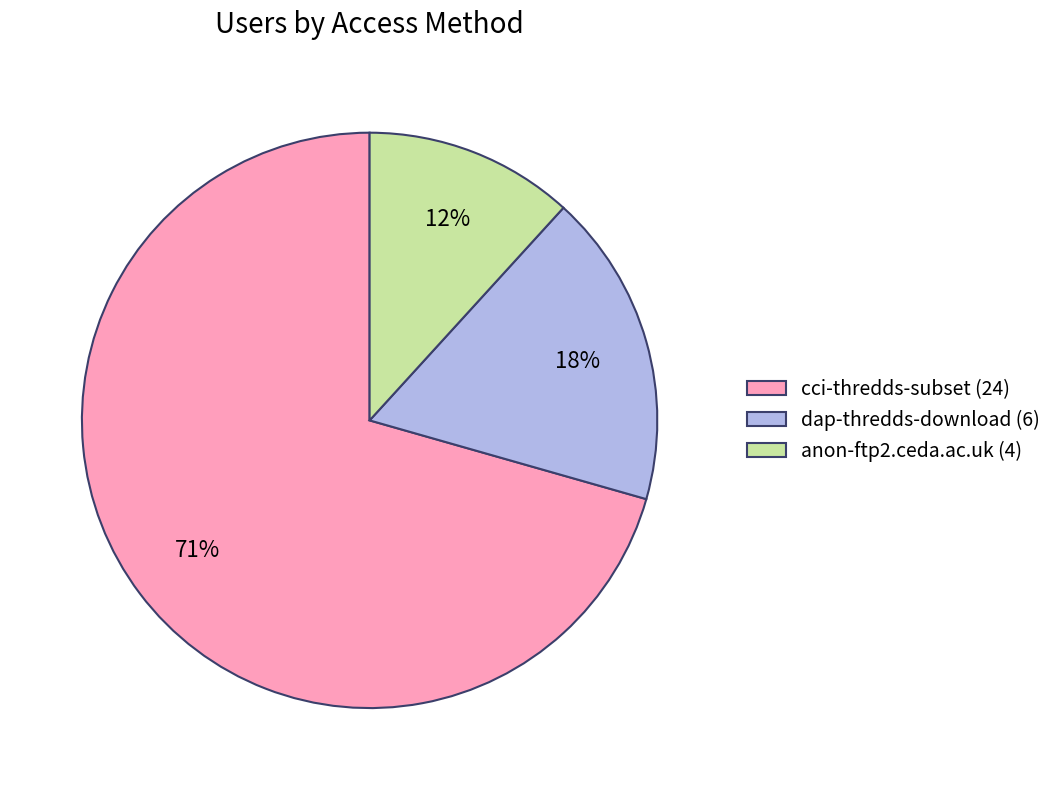

To the nearest percent, what portion does anon-ftp2.ceda.ac.uk represent?

12%